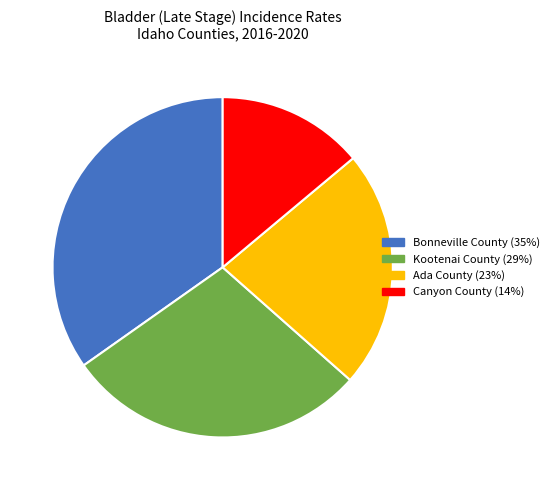

Is the sum of Ada County and Kootenai County greater than half?

Yes